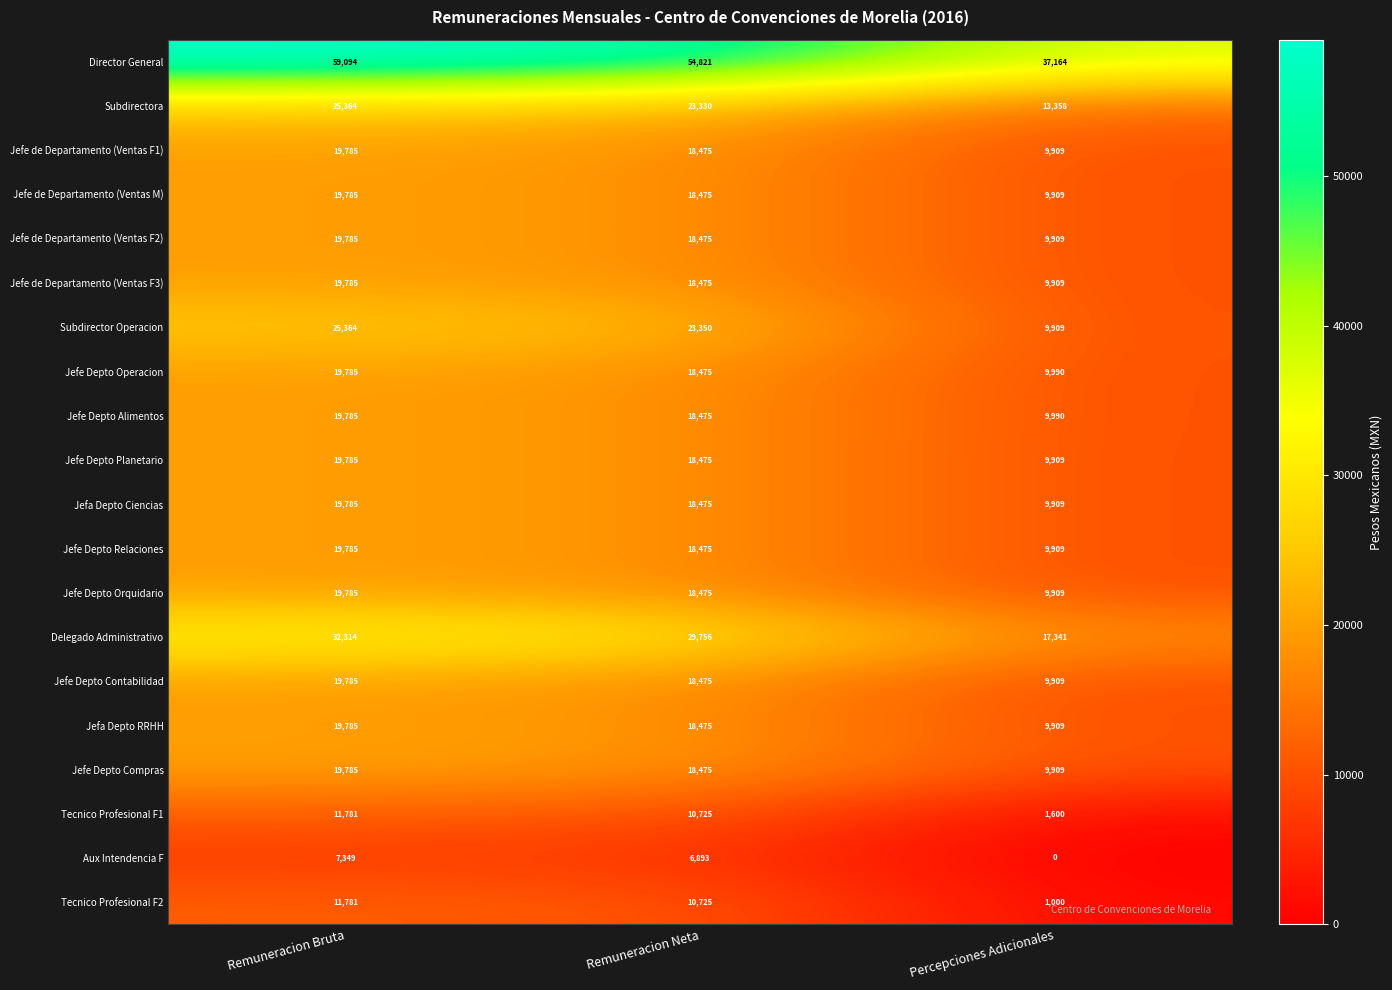

At which label does Jefe Depto Planetario reach its minimum?

Percepciones Adicionales